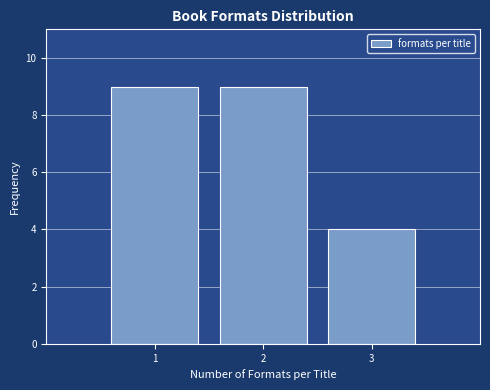

How tall is the bar that spans 2.5 to 3.5 on the x-axis? The values are not printed on the chart, so give them approximately, as read against the axis.

4